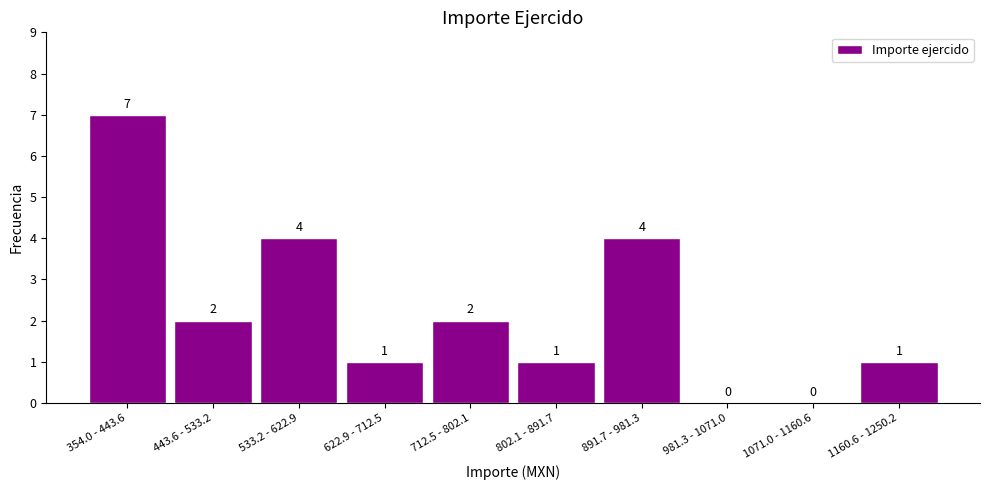

Reading right to left, transcribe all the data shown in this chart.

1160.6 - 1250.2=1	1071.0 - 1160.6=0	981.3 - 1071.0=0	891.7 - 981.3=4	802.1 - 891.7=1	712.5 - 802.1=2	622.9 - 712.5=1	533.2 - 622.9=4	443.6 - 533.2=2	354.0 - 443.6=7